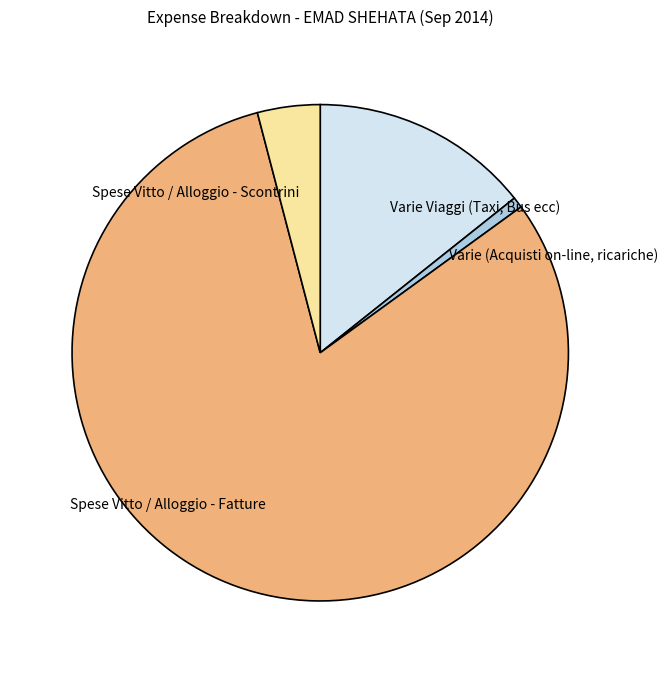

What is the smallest slice in the pie chart?

Varie (Acquisti on-line, ricariche)